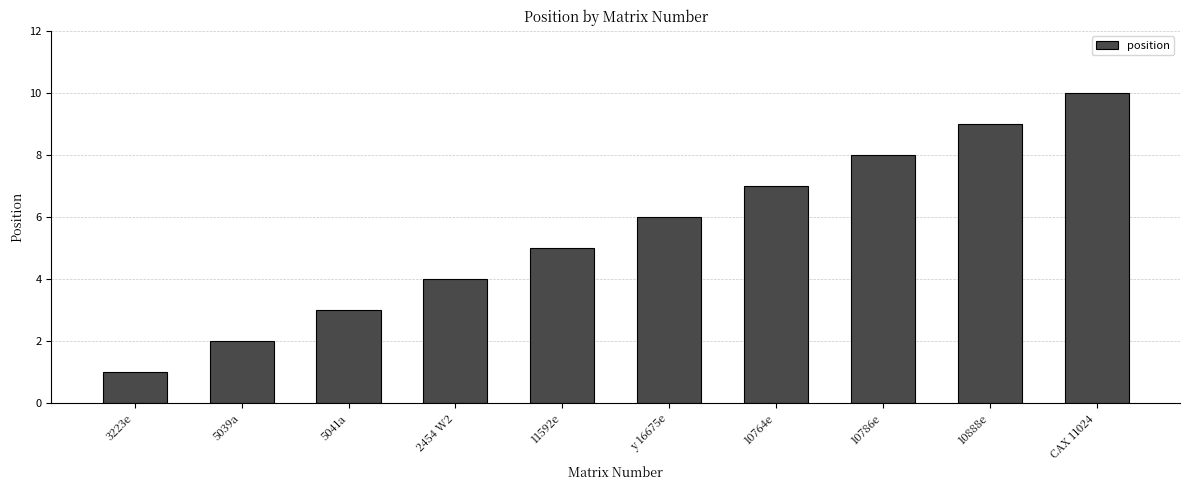

What is the difference between the second highest and second lowest values?

7